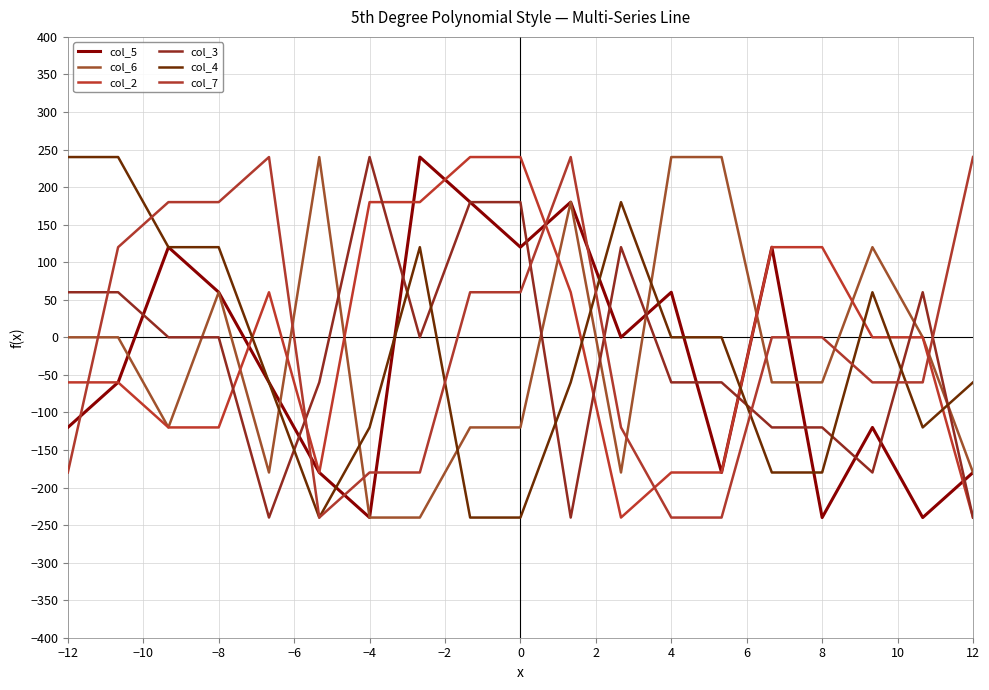

What is the difference between the second highest and second lowest values in the col_6 series?

480